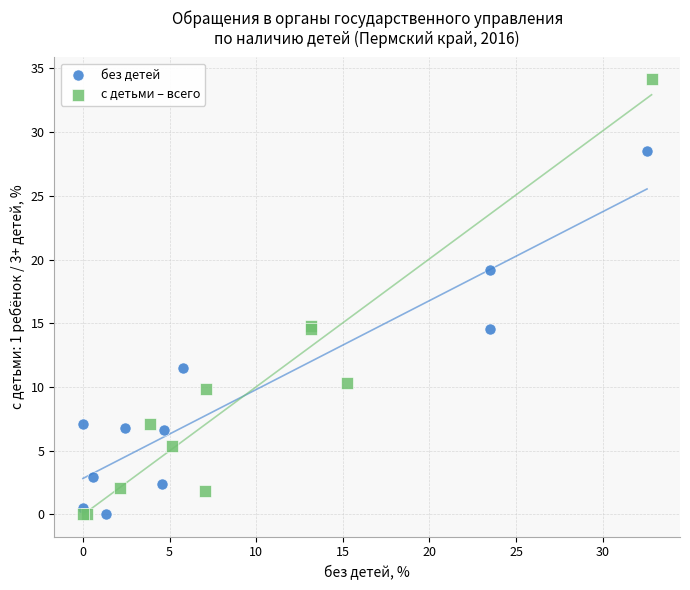

What are all the series names shown in the legend?

без детей, с детьми – всего